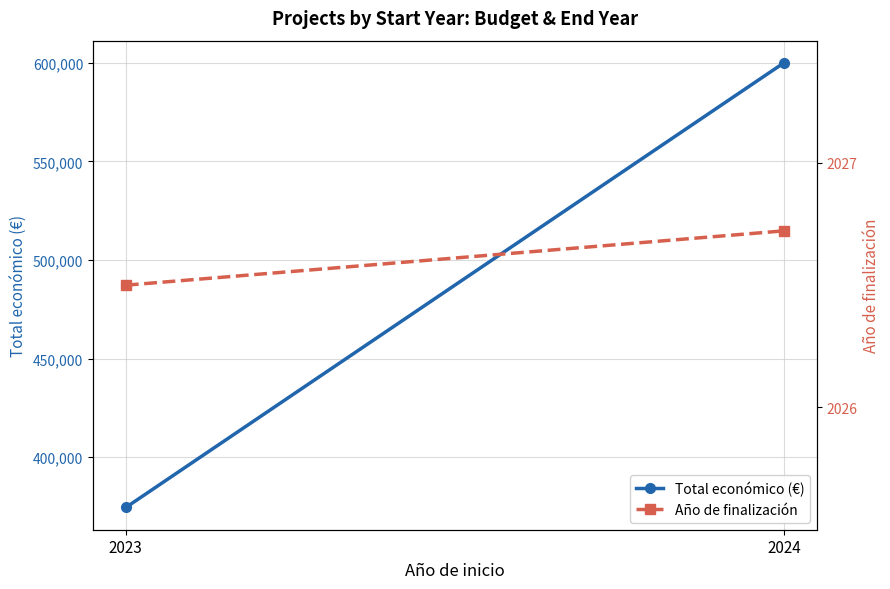

Reading right to left, list all the values displayed in this chart.

Total económico (€): 2024=599954.4	2023=374454.5
Año de finalización: 2024=2026.7	2023=2026.5